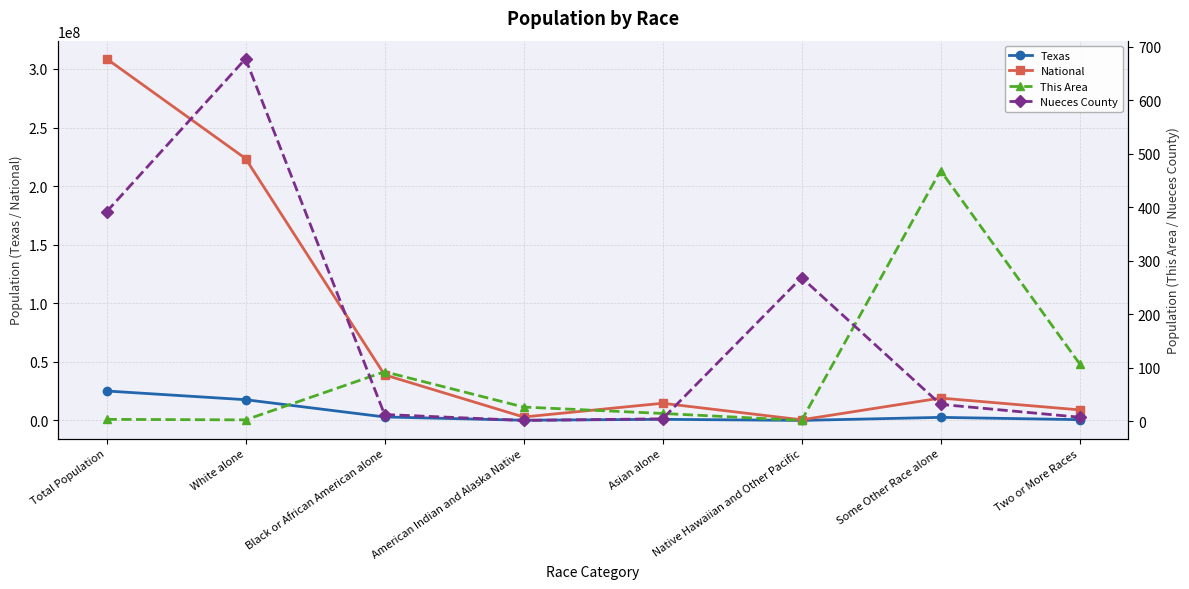

What is the greatest value displayed?

308745538